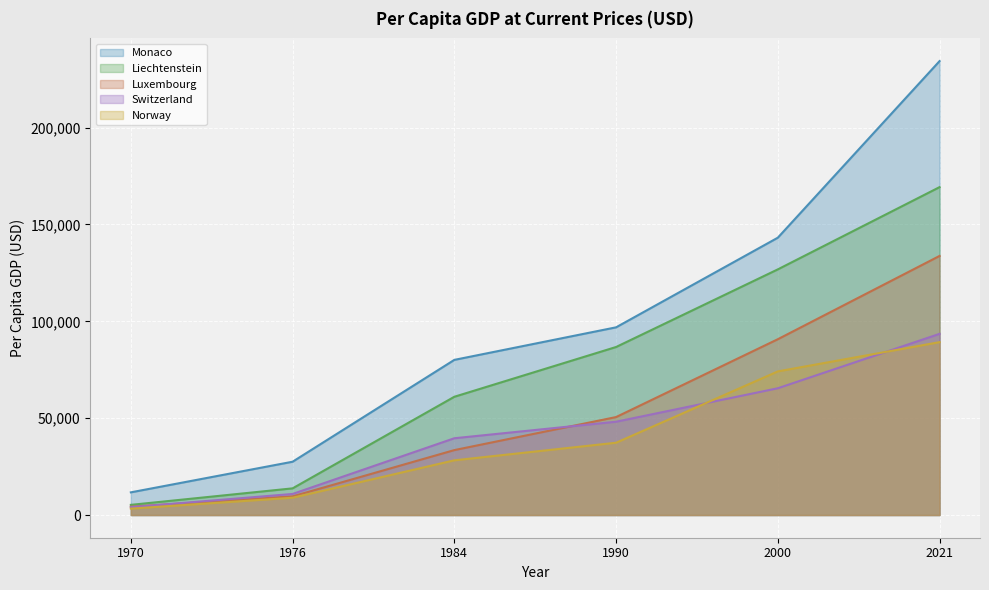

The Norway series shows 3306.4 at 1970. True or false?

True